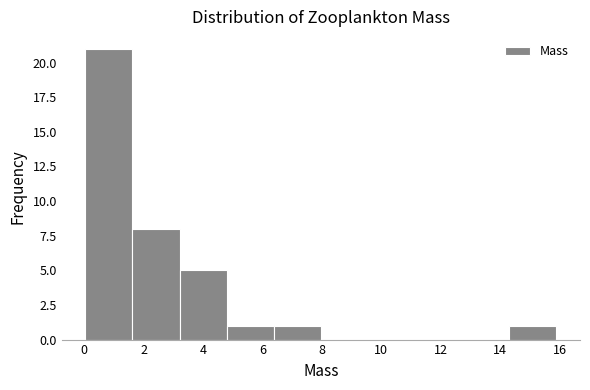

Over which range of the x-axis is the bar tallest?

0.0 to 1.6